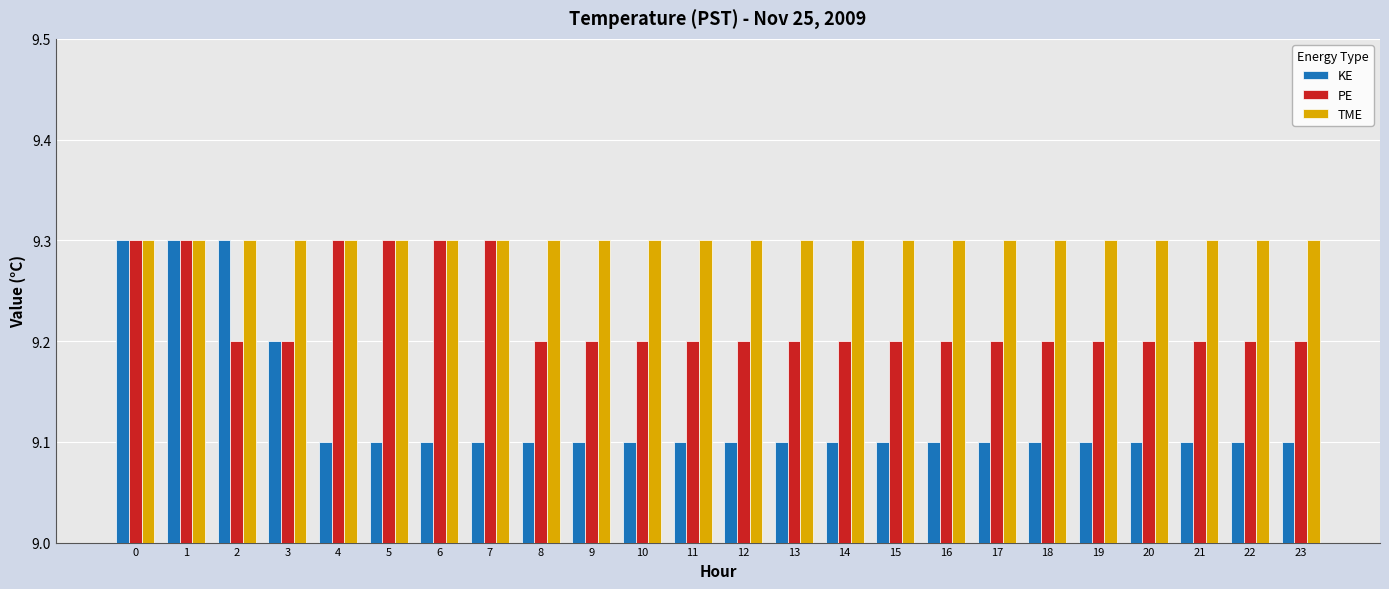

What is the lowest value of the KE series?

9.1